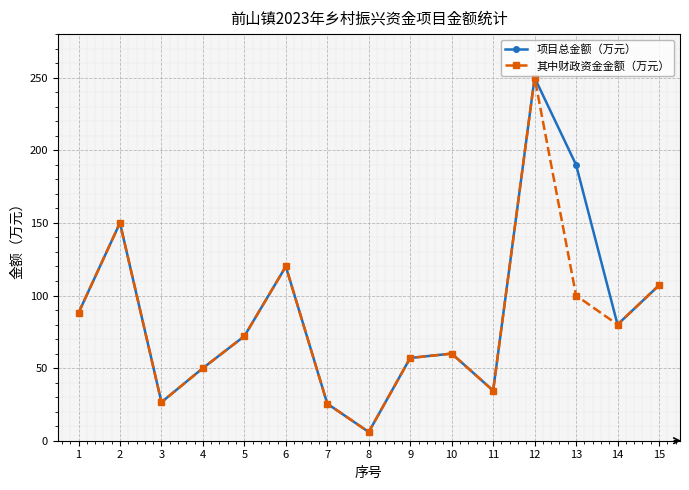

What is the value of the 其中财政资金金额（万元） point at the 12th from the left?

250.0